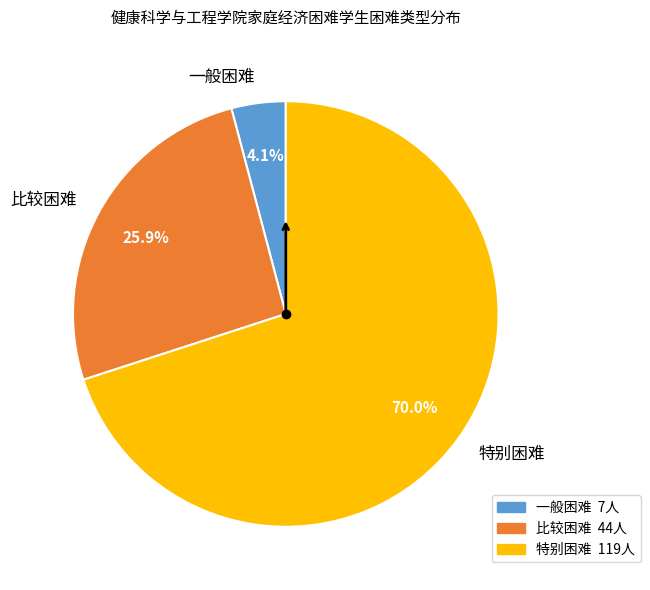

What percentage is NOT represented by 一般困难?

95.9%